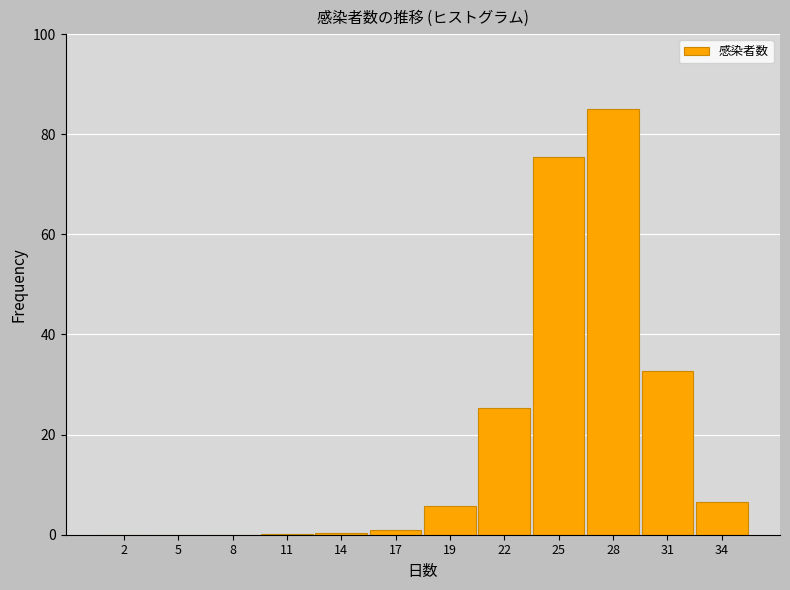

At which category does the chart reach its peak across all series?

28